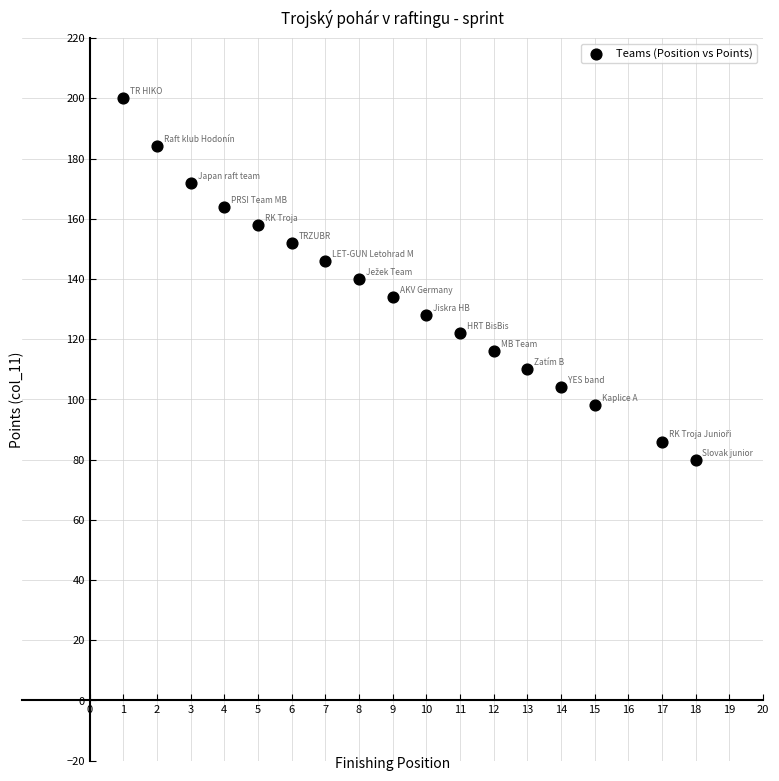

How many points are shown in the scatter plot?

17